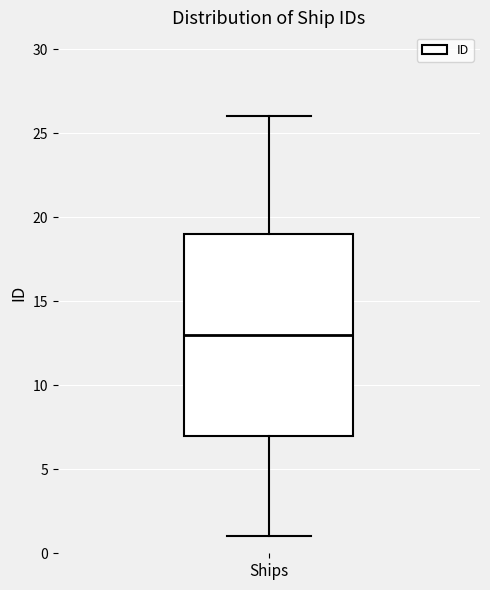

Read this box plot against the y-axis: the position of the median line, the range covered by the box, and the ends of both whiskers. The values are not printed on the chart, so give them approximately, as read against the axis.

median 13, box 7 to 19, whiskers 1 to 26